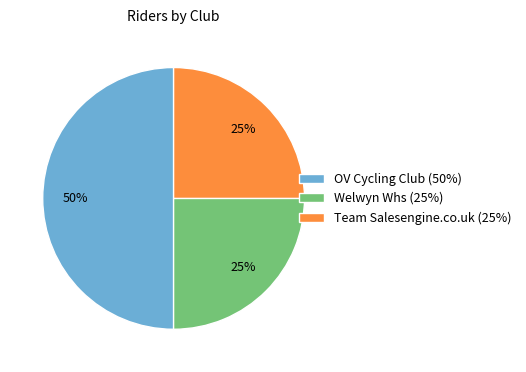

To the nearest percent, what percentage of the pie is OV Cycling Club?

50%